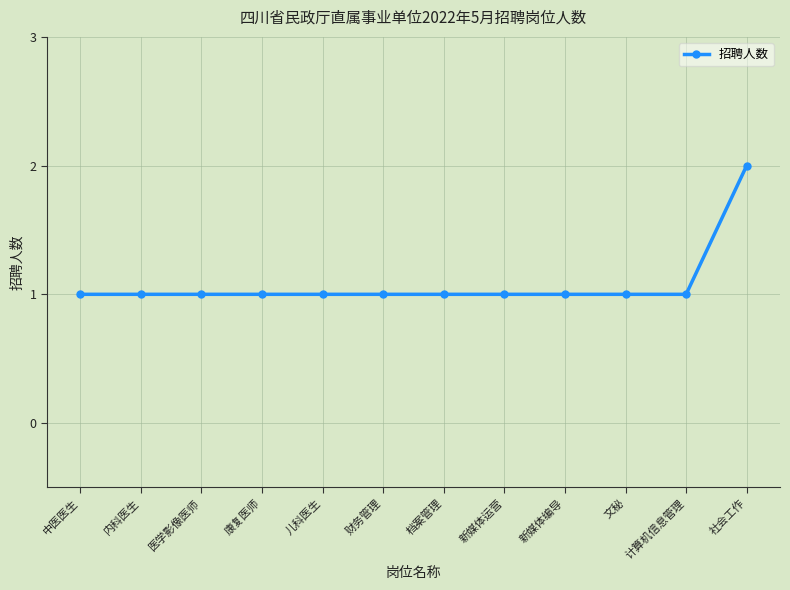

The chart shows a value of 1 at 康复医师. True or false?

True